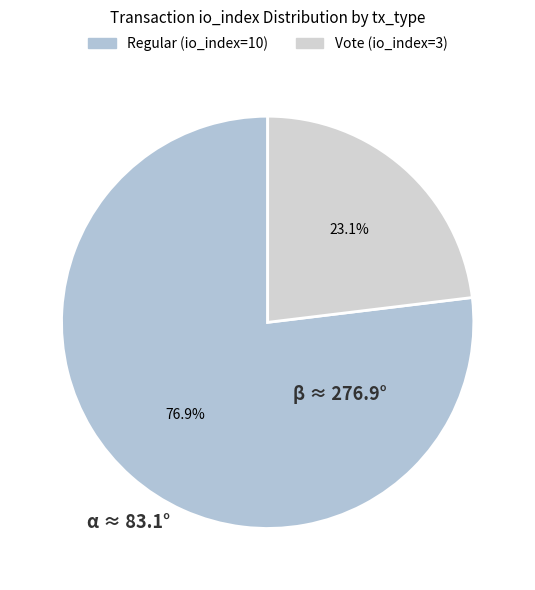

How many slices are in this pie chart?

2